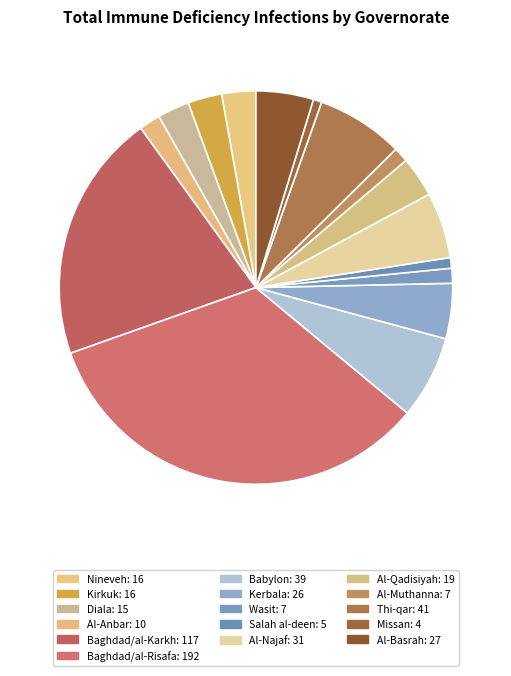

Is there a majority slice in this chart?

No